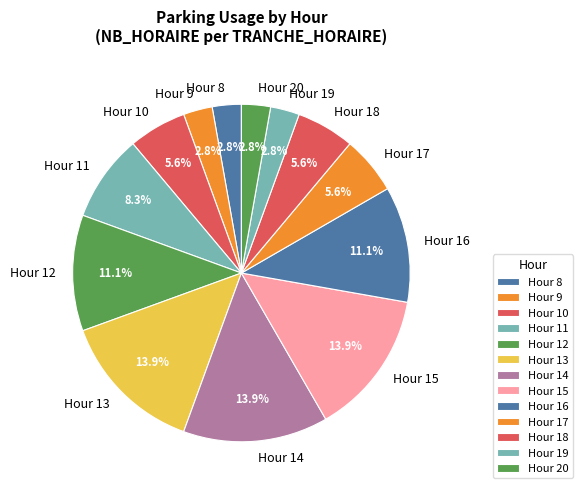

Is the sum of Hour 15 and Hour 19 greater than half?

No